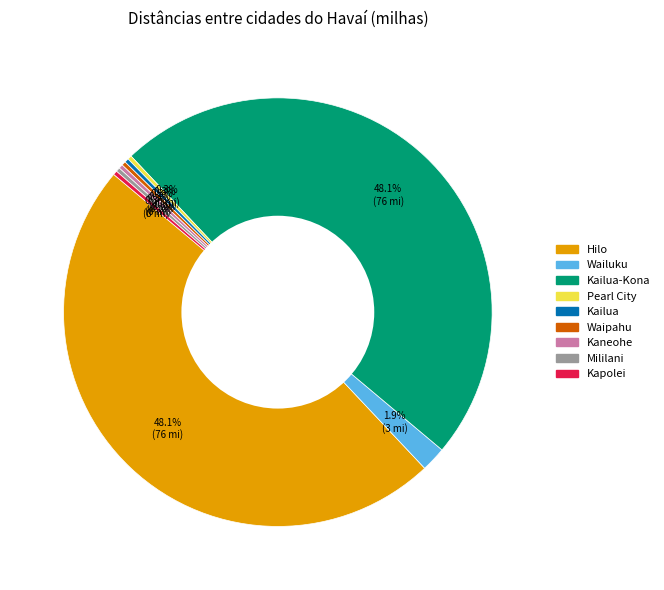

Does any single category account for the majority?

No